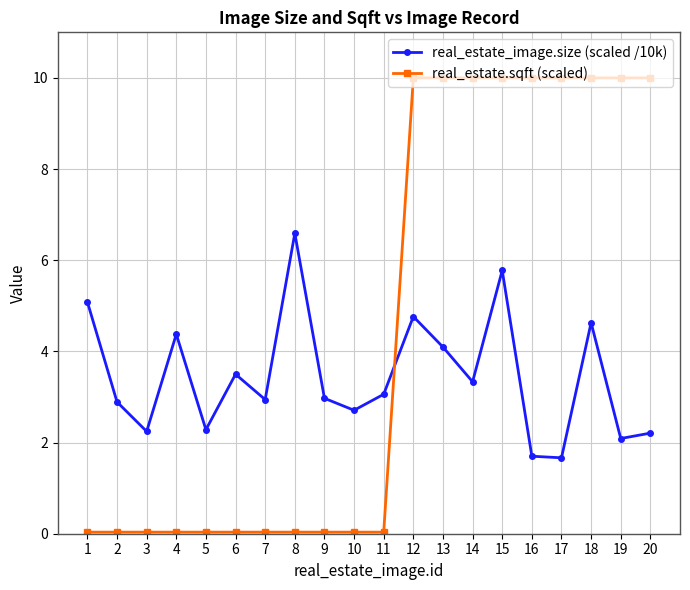

Does the chart display data point markers on the line(s)?

Yes